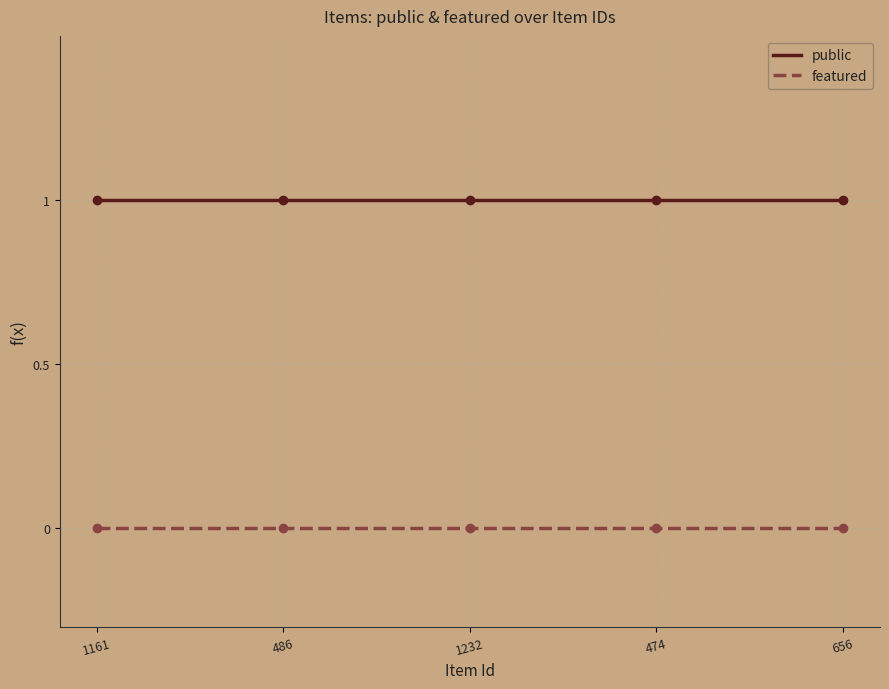

At which category is the sum across all series the highest?

1161